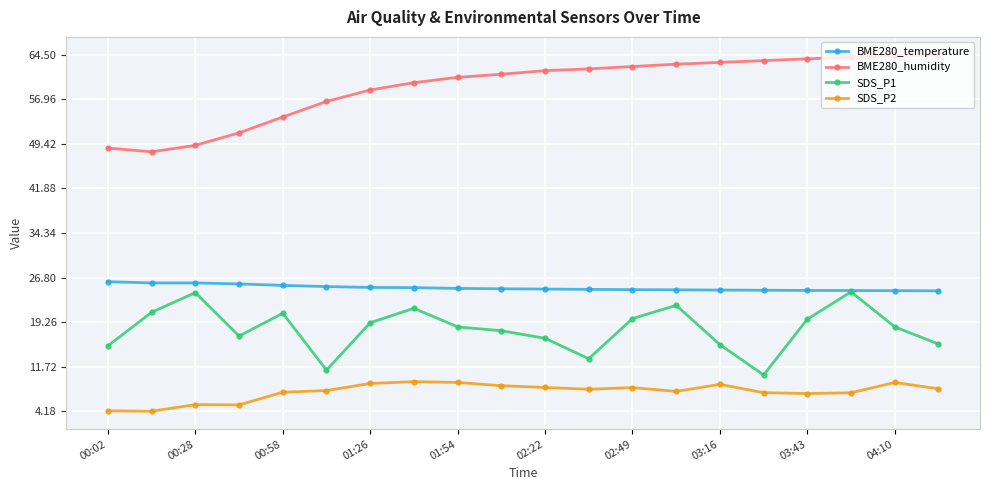

Which series has the widest spread of values?

BME280_humidity